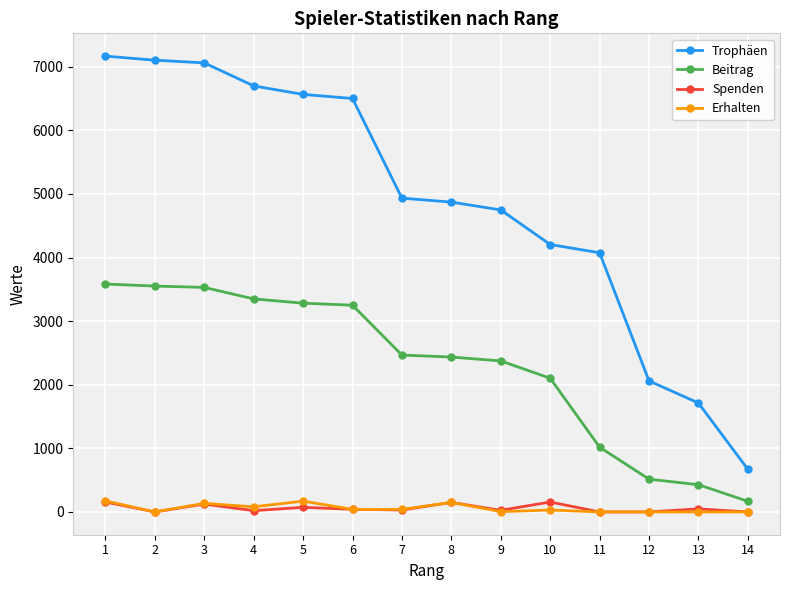

Which series has the largest total across all categories?

Trophäen